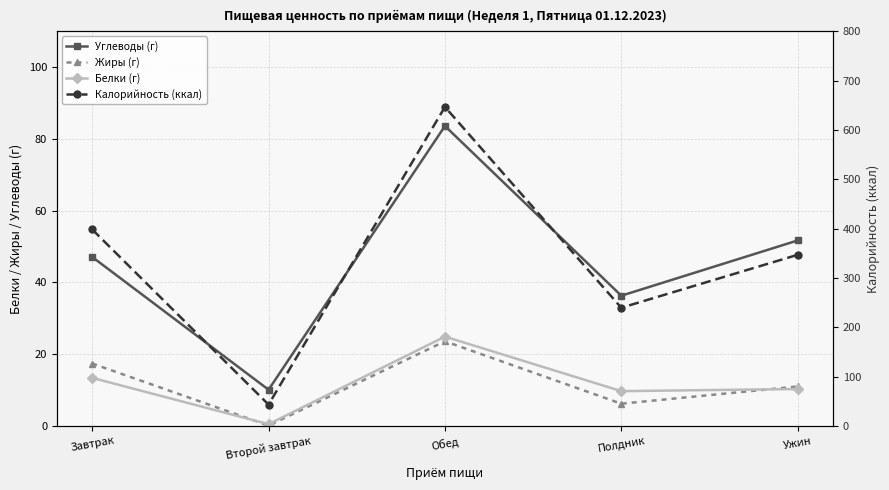

How many values in the Калорийность (ккал) series are below 346?

2